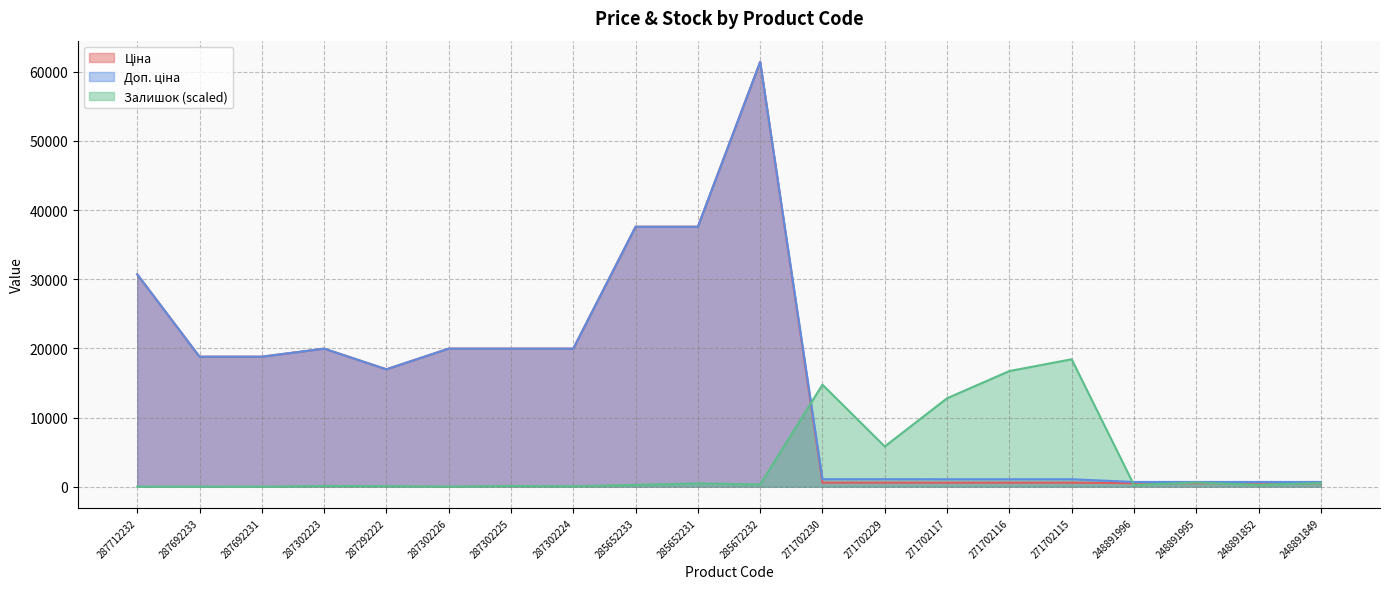

True or false: Ціна has a value of 19964.2 at 287302225.

True